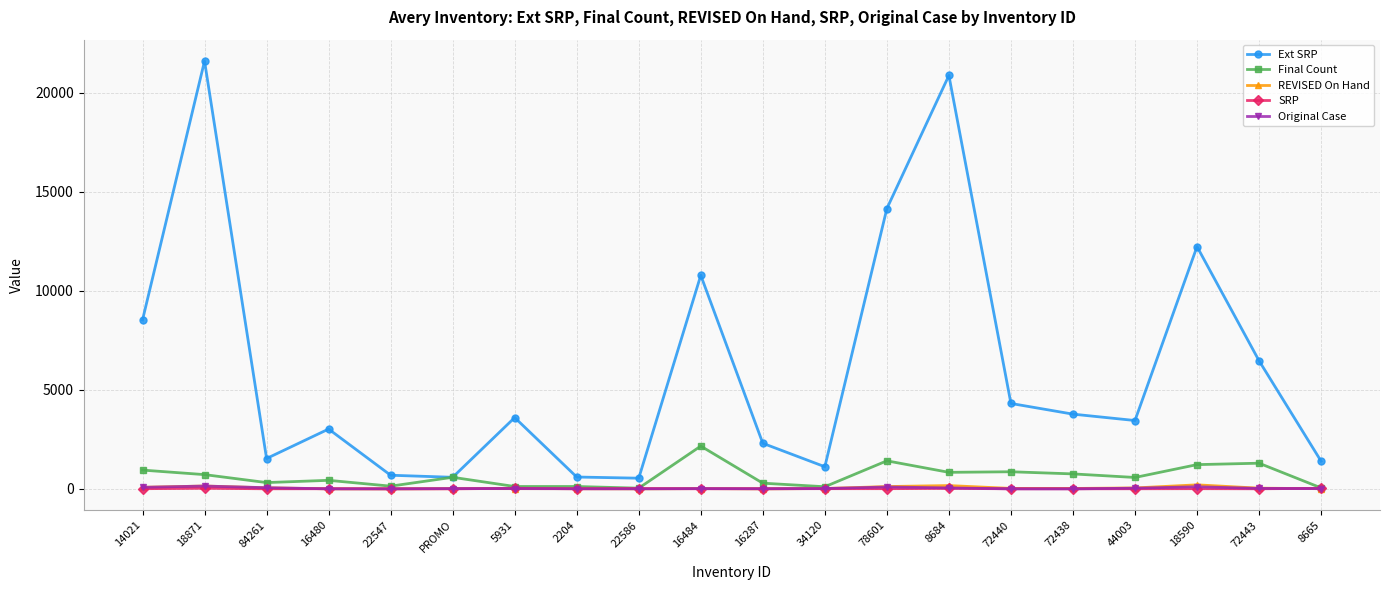

At which label does Ext SRP reach its peak?

18871